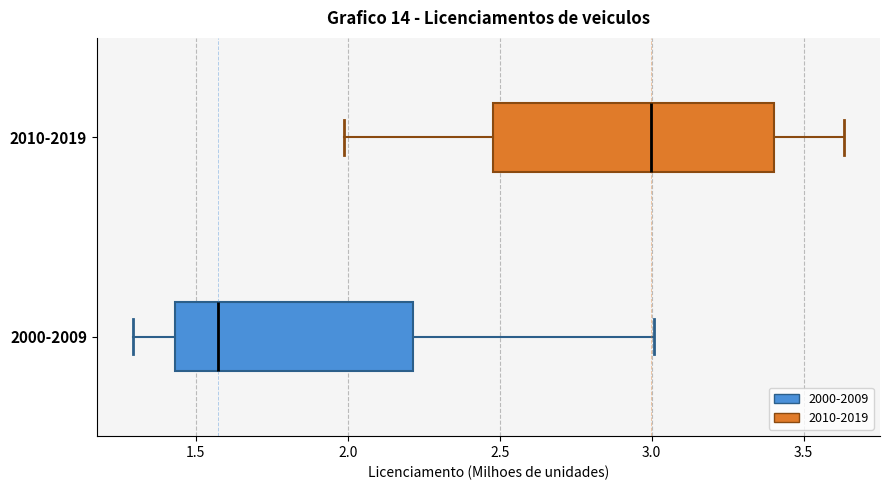

Comparing the boxes themselves (not the whiskers), which one is the widest?

2010-2019